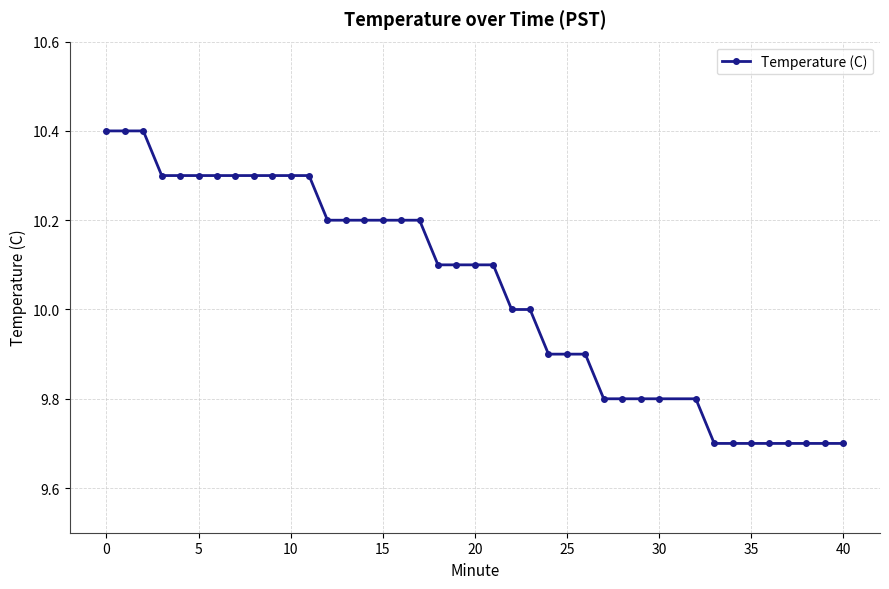

What is the value of the 6th point from the left?

10.3